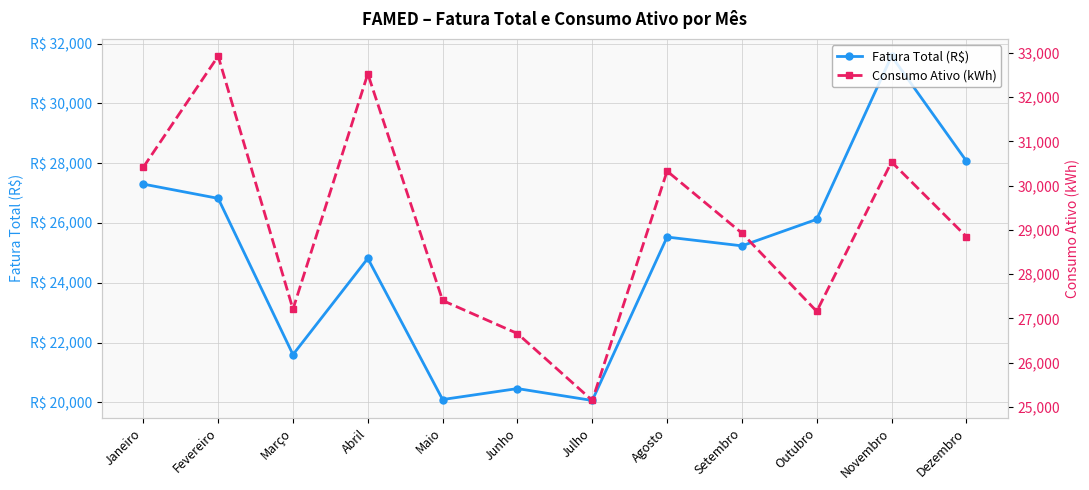

Which has a higher value, Novembro or Janeiro?

Novembro